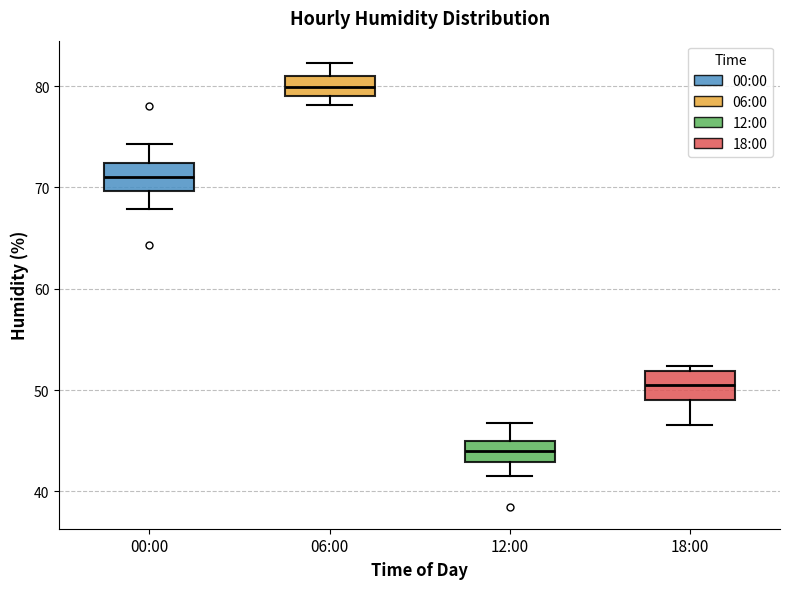

Where does the upper whisker of the box for 06:00 end on the y-axis? The values are not printed on the chart, so give them approximately, as read against the axis.

82